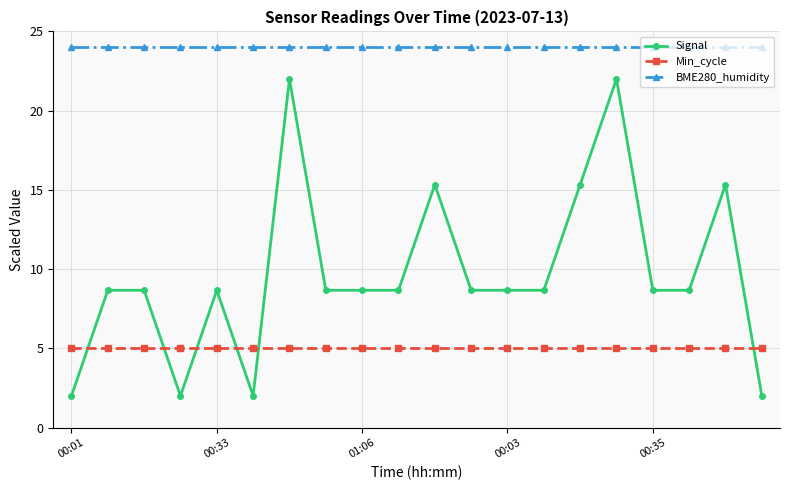

What is the sum of all Min_cycle values?

100.0